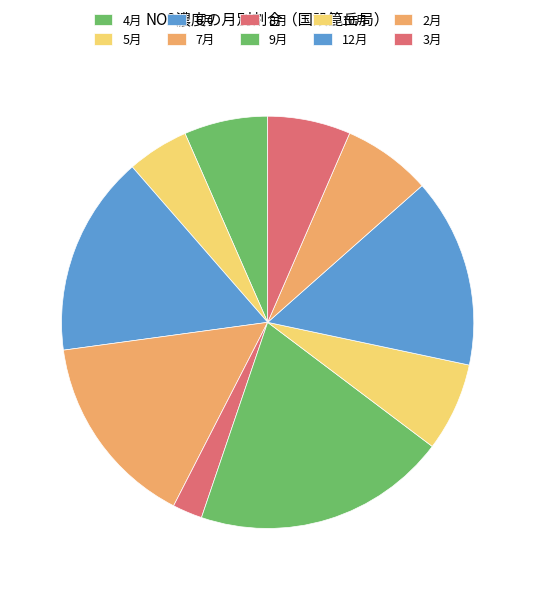

Rank the categories by value from lowest to highest.

11月, 8月, 1月, 5月, 3月, 4月, 10月, 2月, 12月, 7月, 6月, 9月